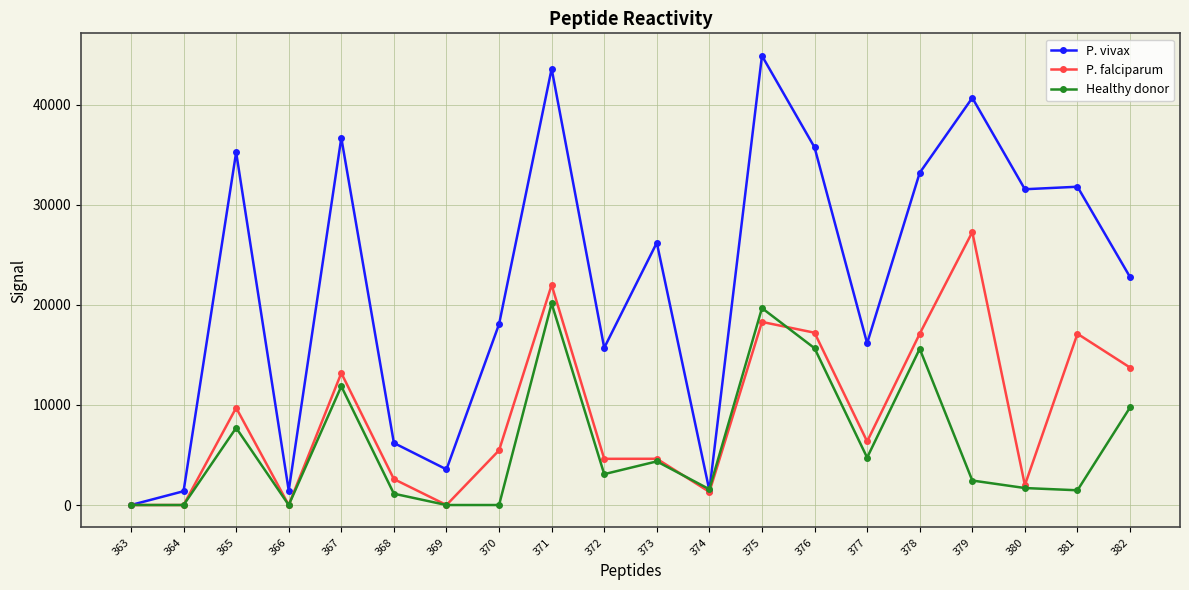

Which series has the largest range (max minus min)?

P. vivax